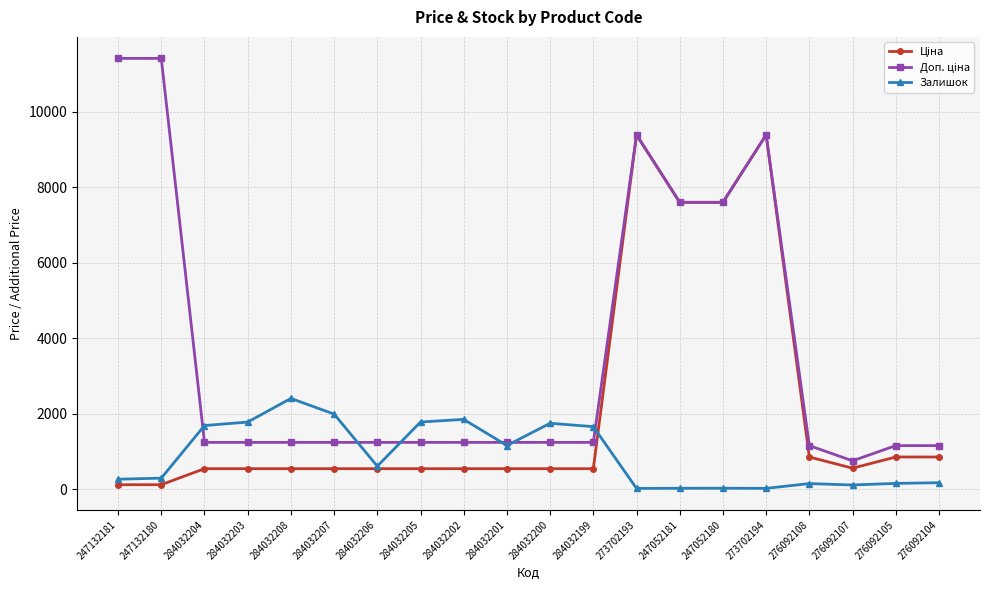

The Залишок series shows 16.0 at 273702193. True or false?

True